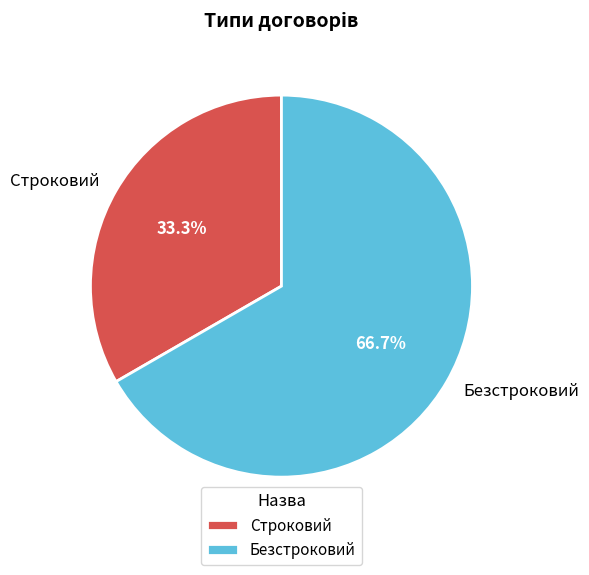

To the nearest percent, what is the difference between the largest and smallest slice percentages?

33%